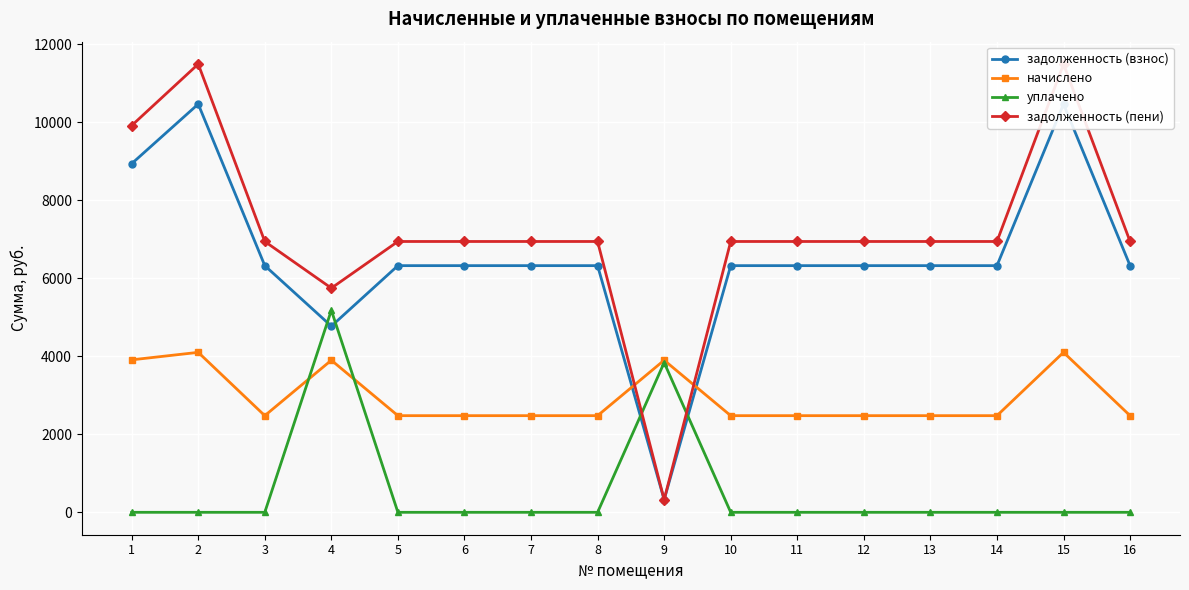

Count the number of categories in the chart.

16